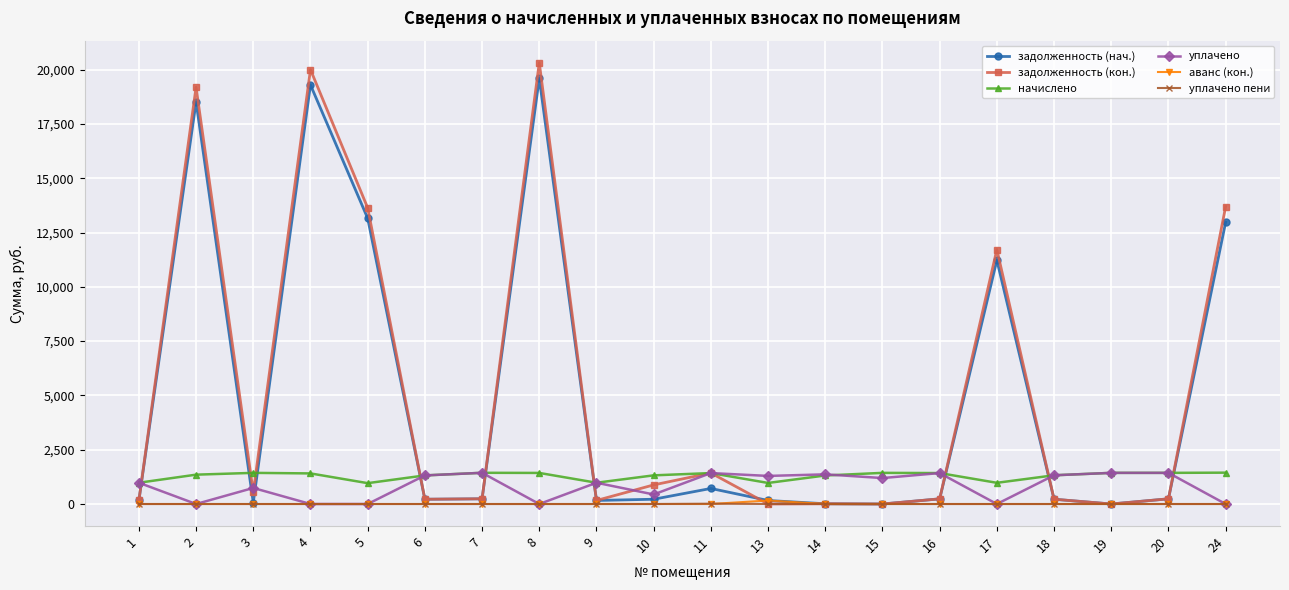

Where is the first local minimum for задолженность (нач.)?

3